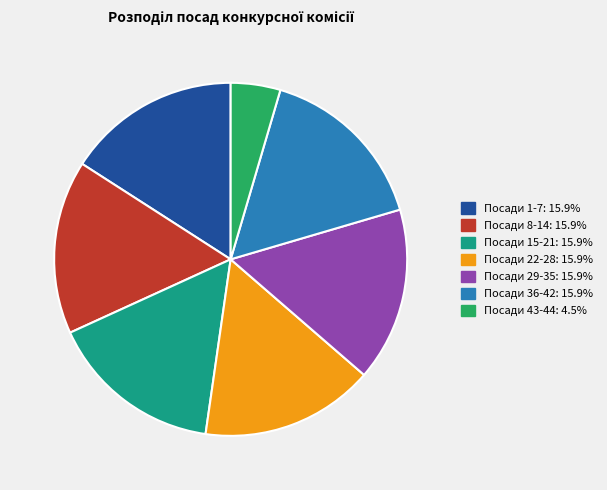

Is there a majority slice in this chart?

No